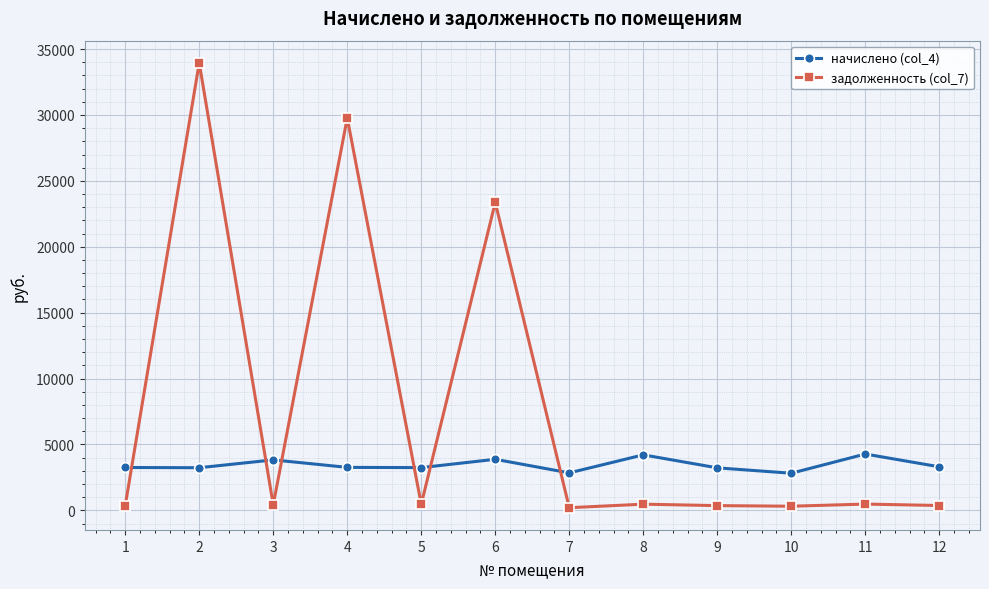

Which series has the widest spread of values?

задолженность (col_7)